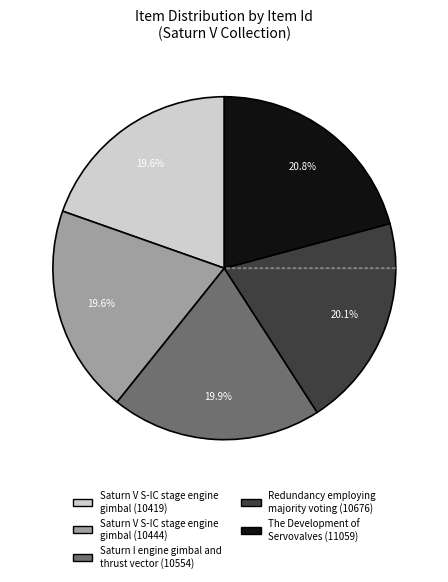

What is the ratio of the value at Saturn I engine gimbal and thrust vector (10554) to the value at The Development of Servovalves (11059)?

1.0